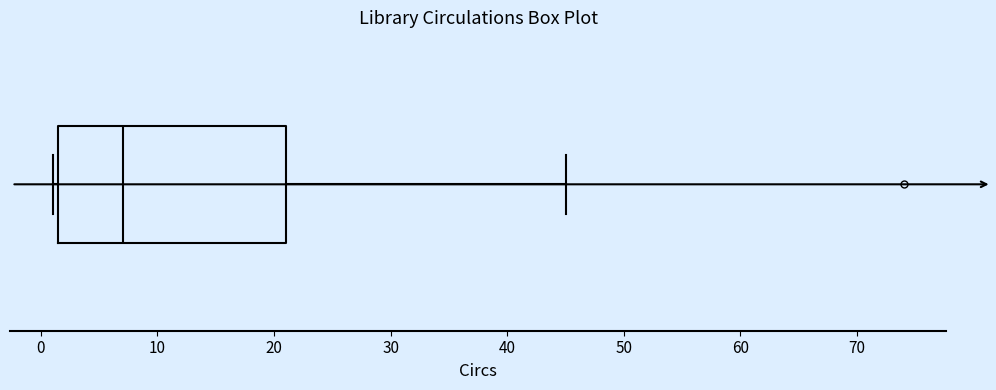

Where is the left edge of the box on the x-axis? The values are not printed on the chart, so give them approximately, as read against the axis.

2